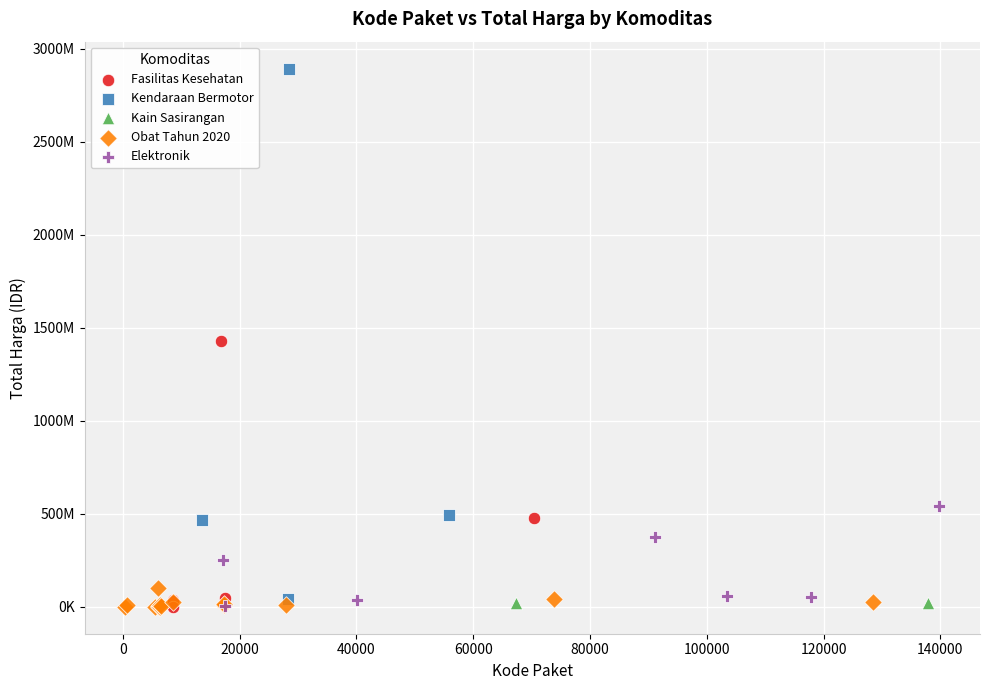

Which series has the widest spread of Y values?

Kendaraan Bermotor